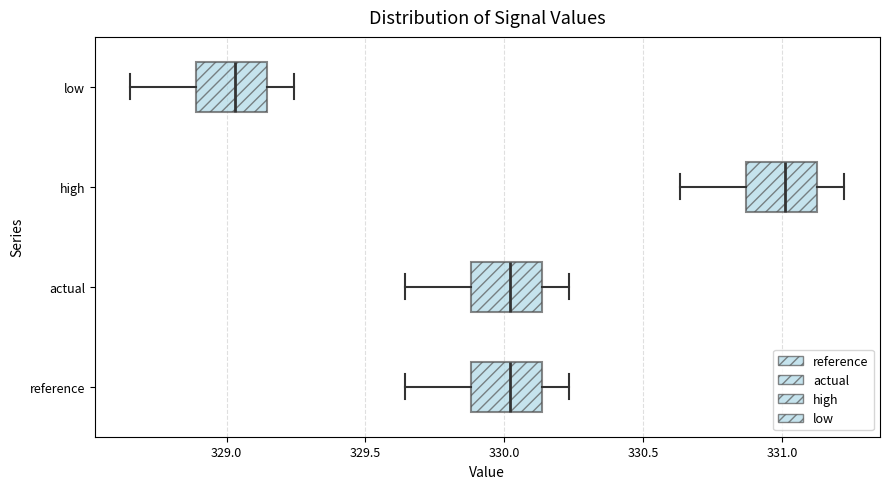

Reading bottom to top, transcribe this box plot: for each box, give where its median line is, the range the box spans, and where its two whiskers end, as read against the x-axis. The values are not printed on the chart, so give them approximately, as read against the axis.

reference: median 330.00, box 329.90 to 330.15, whiskers 329.65 to 330.25
actual: median 330.00, box 329.90 to 330.15, whiskers 329.65 to 330.25
high: median 331.00, box 330.85 to 331.15, whiskers 330.65 to 331.20
low: median 329.05, box 328.90 to 329.15, whiskers 328.65 to 329.25